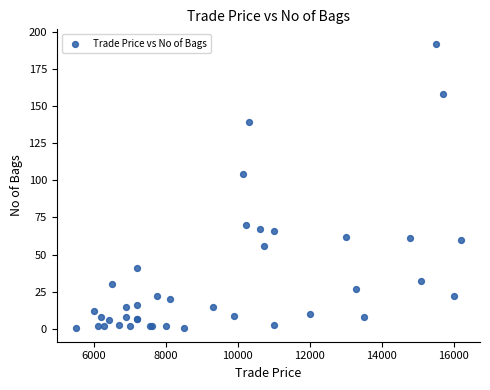

What Y value in the scatter plot is closest to 96?

104